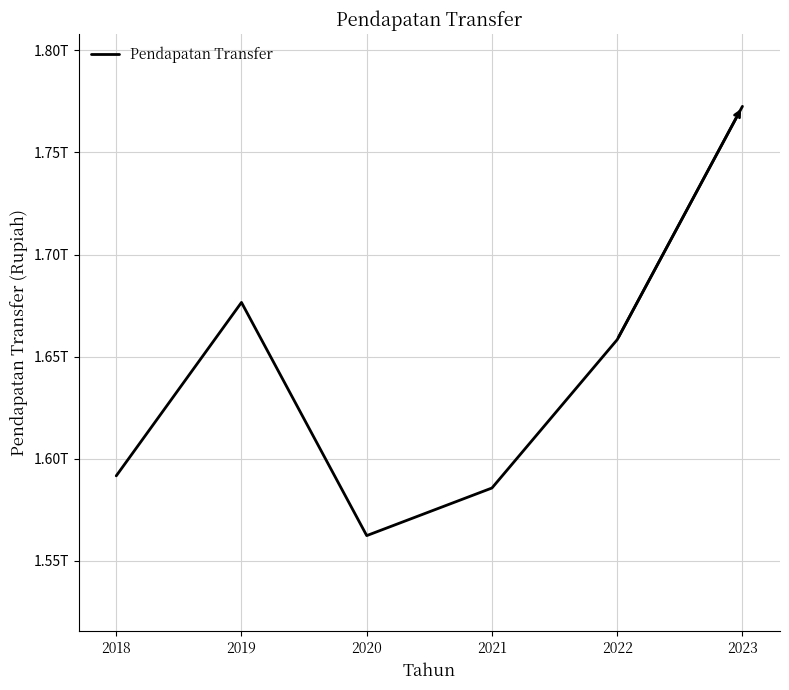

What is the ratio of the value at 2018 to the value at 2020?

1.0